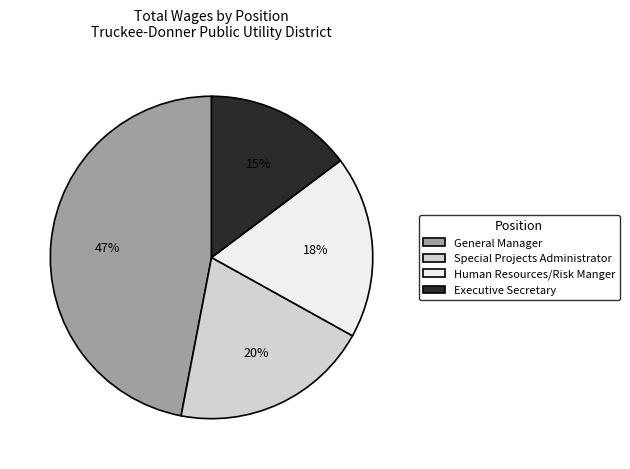

What percentage is the General Manager slice, to the nearest percent?

47%